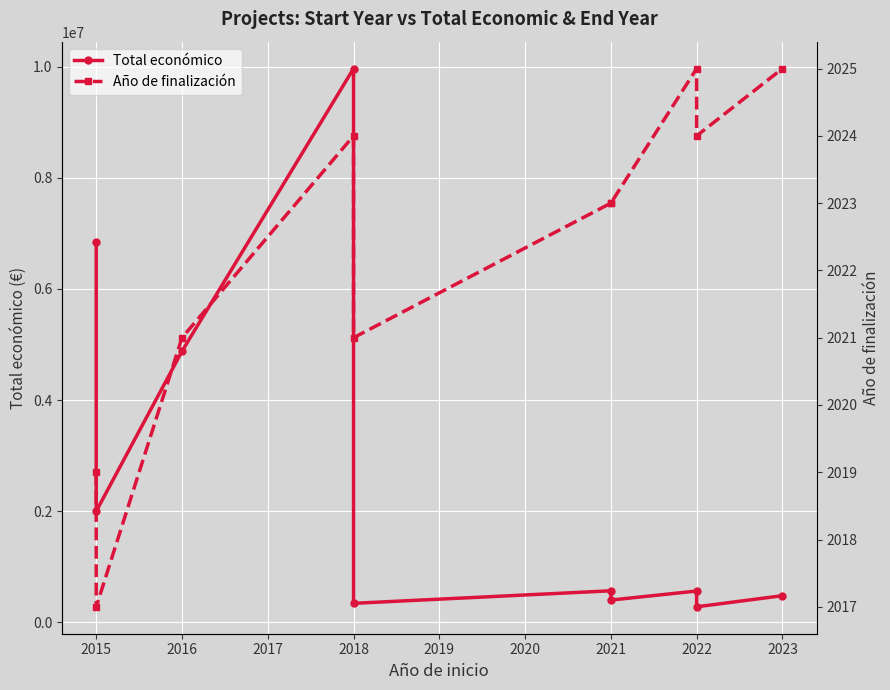

What are all the series names shown in the legend?

Total económico, Año de finalización